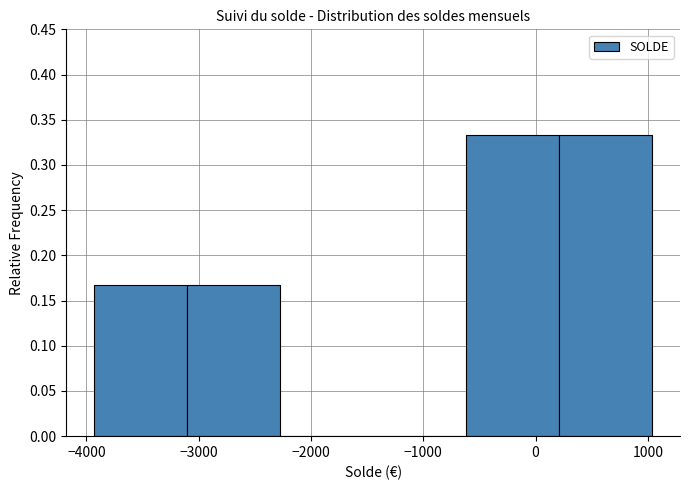

Reading left to right, list every bar in this chart as the range it spans on the x-axis followed by its height. Neither the bar edges nor the heights are printed on the chart, so give them approximately, as read against the axes.

-3900 to -3100: 0.165
-3100 to -2300: 0.165
-2300 to -1400: 0
-1400 to -600: 0
-600 to 200: 0.335
200 to 1000: 0.335